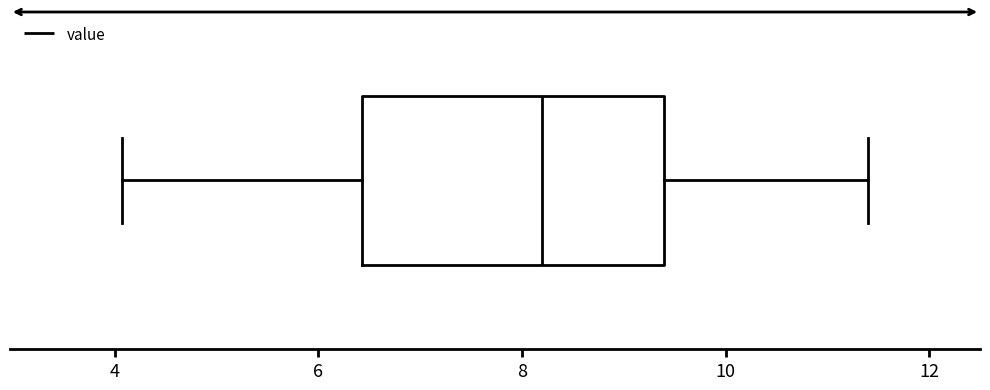

Where is the left edge of the box on the x-axis? The values are not printed on the chart, so give them approximately, as read against the axis.

6.4